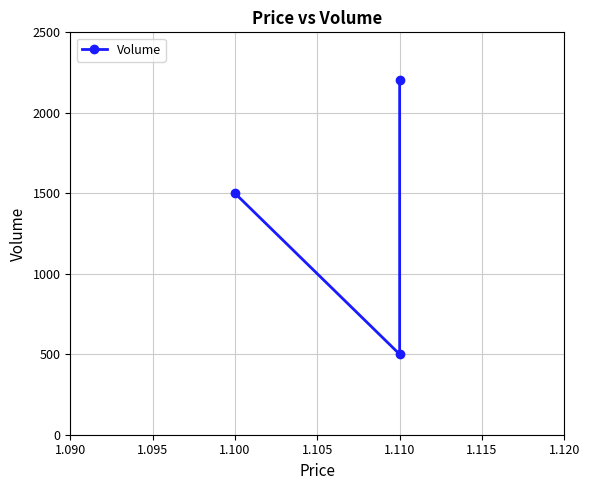

Between 1.095 and 1.100, which is larger?

1.100